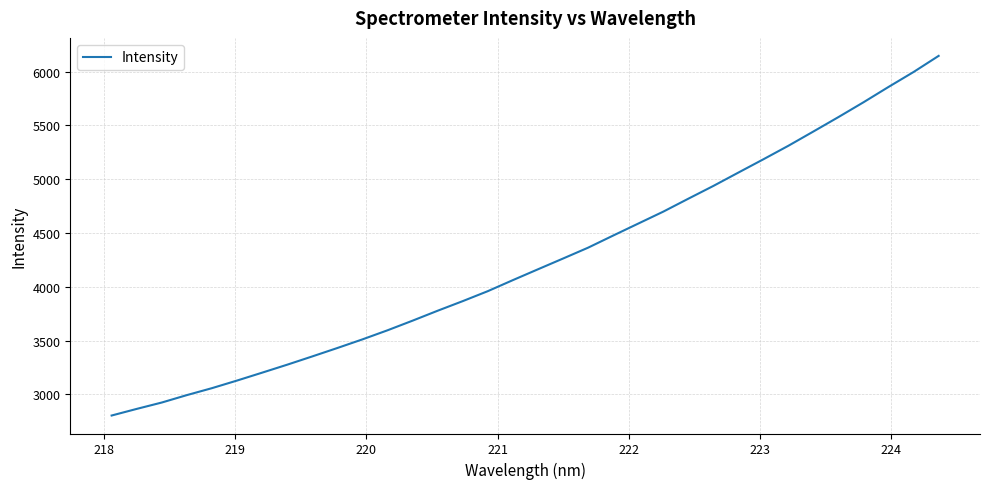

What is the minimum value shown in the chart?

2804.0